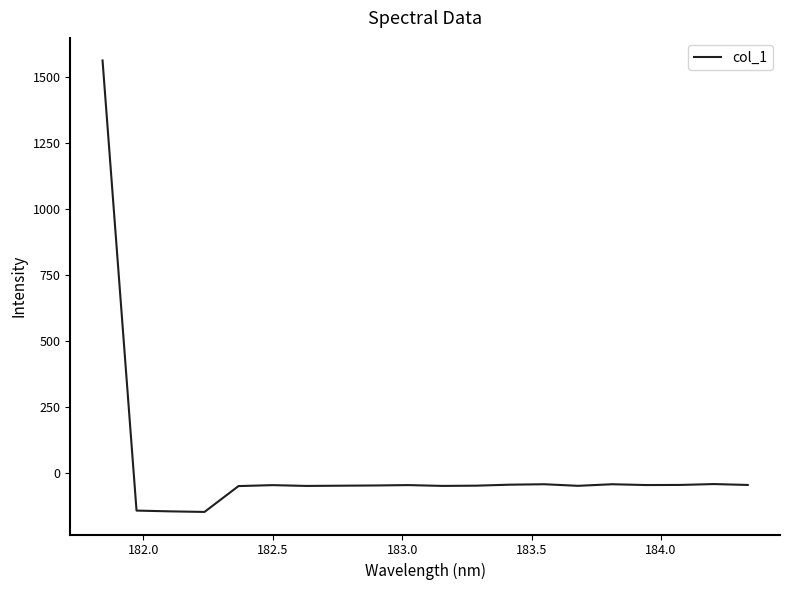

What is the greatest value displayed?

1564.1